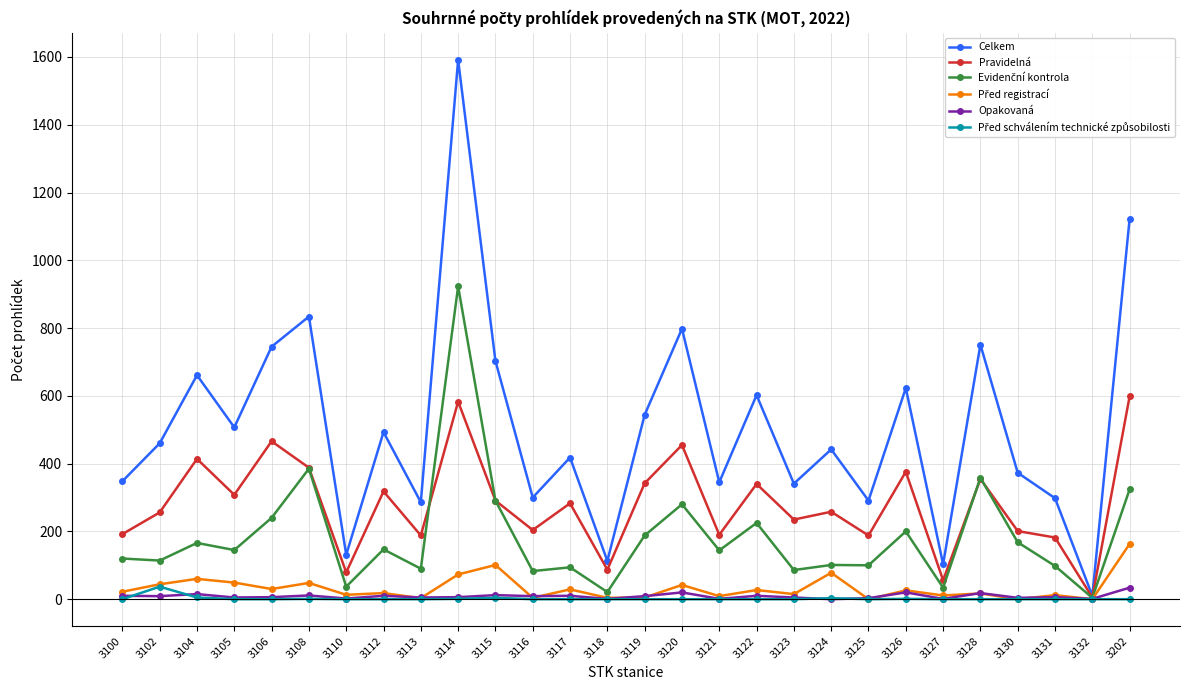

What is the maximum value shown in the chart?

1591